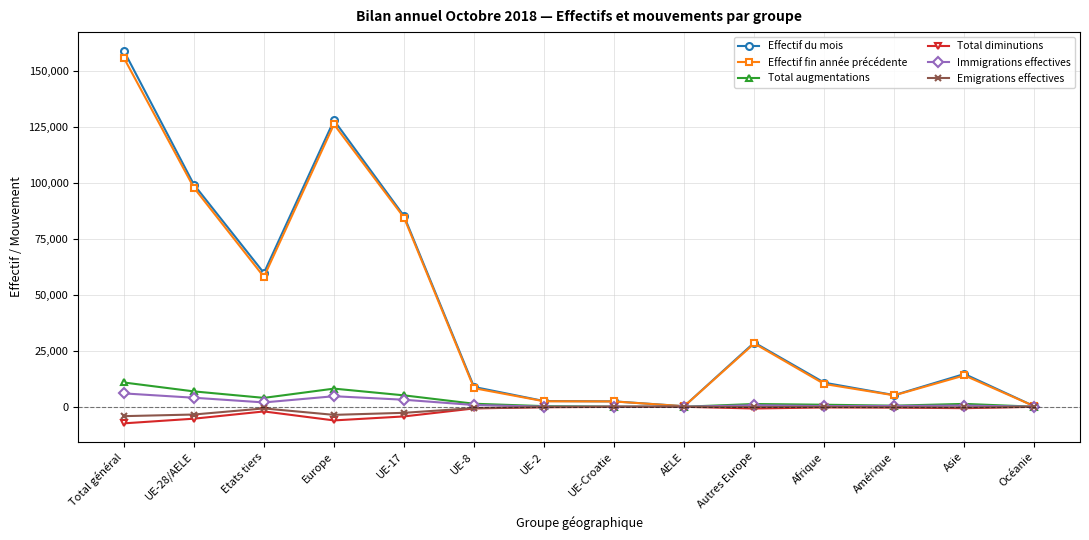

Is it true that Effectif fin année précédente equals 126150 at Europe?

True